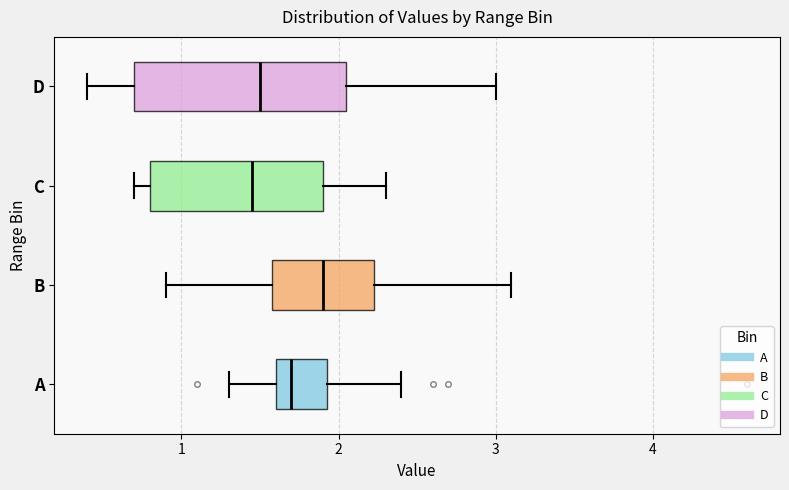

Which box has the furthest to the right median line?

B